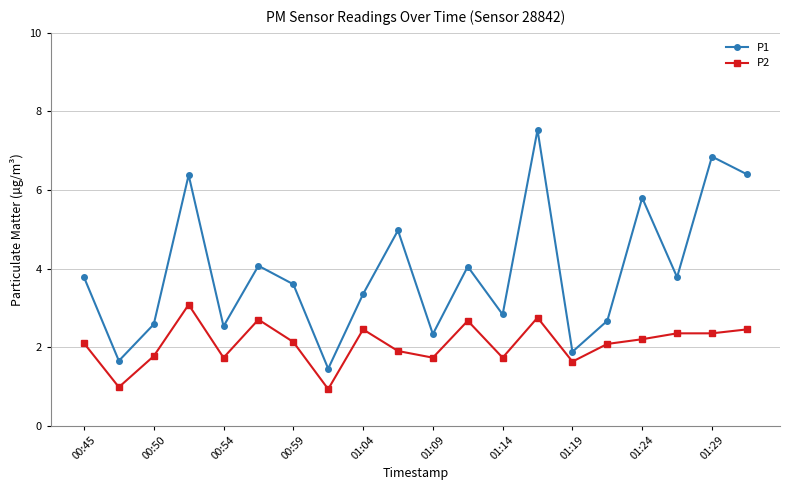

What is the value of the P2 point at the 10th from the left?

1.9